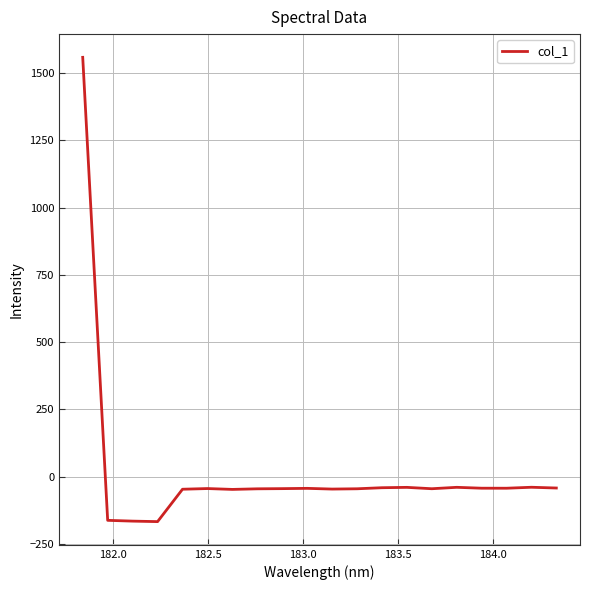

Does the chart display data point markers on the line(s)?

No